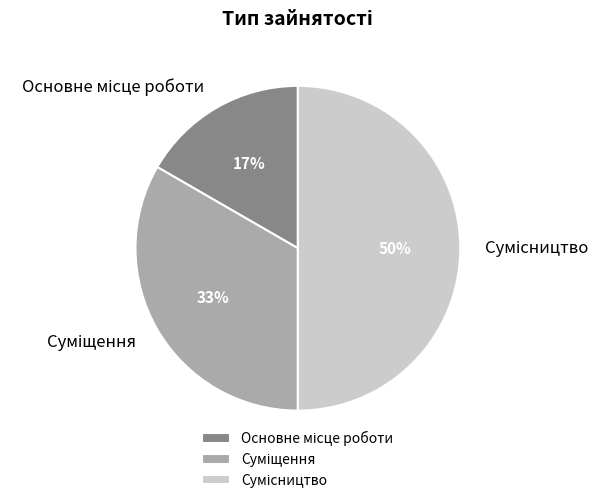

To the nearest percent, what is the average slice percentage?

33%